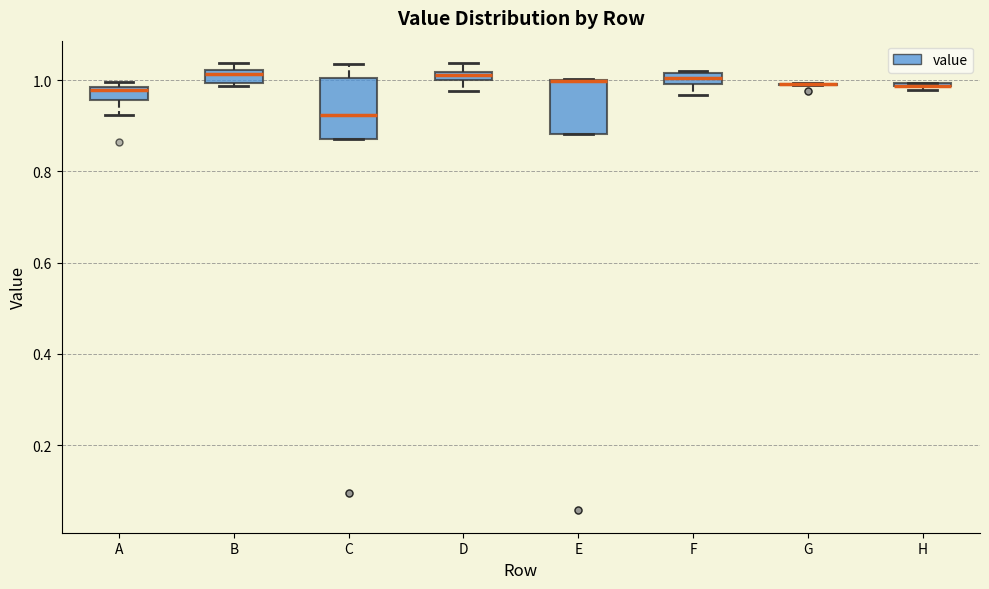

Where is the upper edge of the box for B on the y-axis? The values are not printed on the chart, so give them approximately, as read against the axis.

1.02